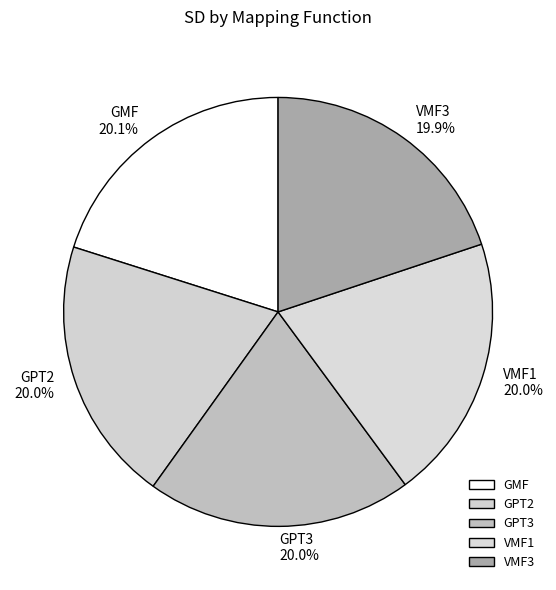

Approximately how many times larger is the value at GMF compared to GPT3?

1.0